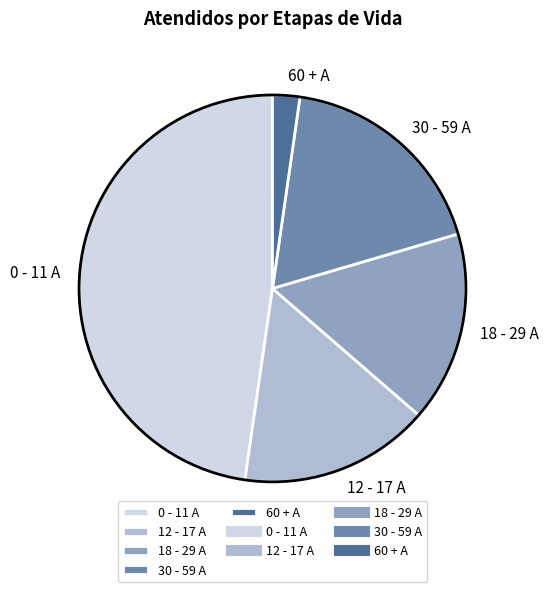

Between 30 - 59 A and 60 + A, which is larger?

30 - 59 A